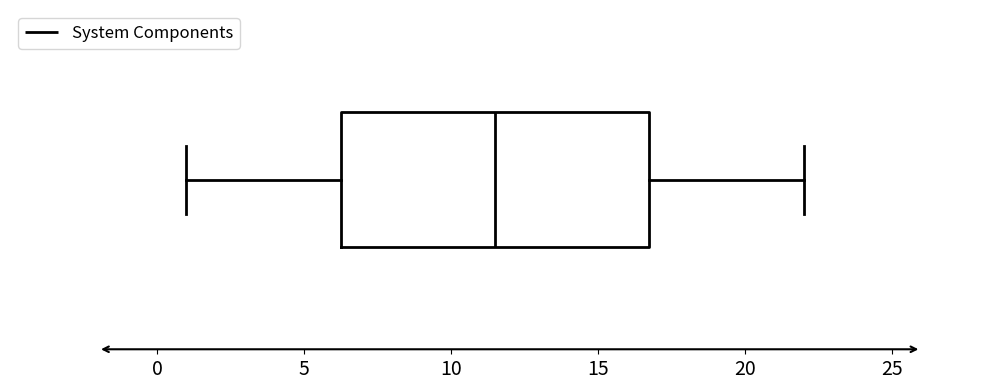

Transcribe this box plot: give where the median line is, the range the box spans, and where the two whiskers end, as read against the x-axis. The values are not printed on the chart, so give them approximately, as read against the axis.

median 11.5, box 6.5 to 17.0, whiskers 1.0 to 22.0